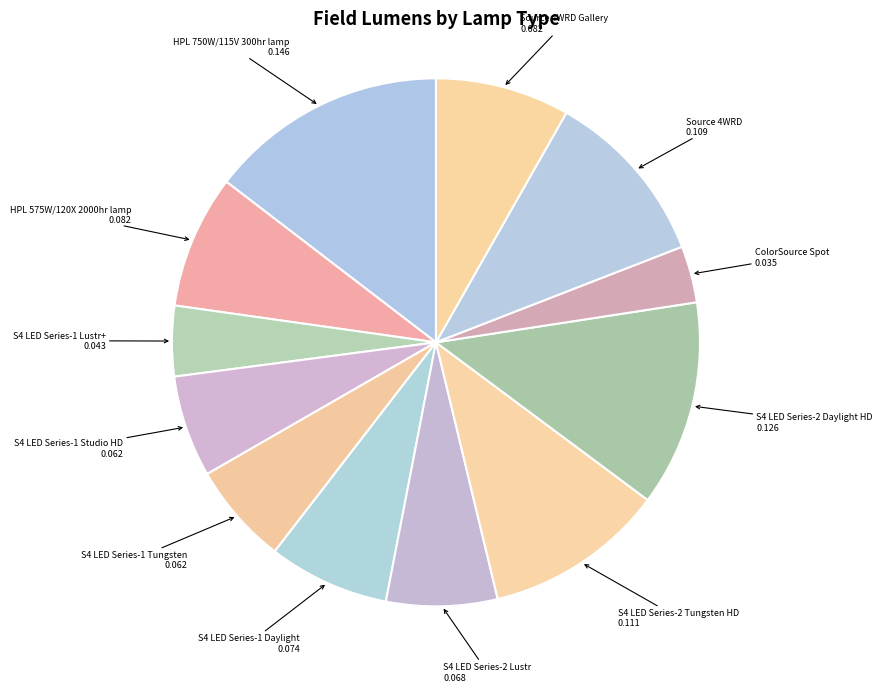

Rank the categories by value from highest to lowest.

HPL 750W/115V 300hr lamp, S4 LED Series-2 Daylight HD, S4 LED Series-2 Tungsten HD, Source 4WRD, Source 4WRD Gallery, HPL 575W/120X 2000hr lamp, S4 LED Series-1 Daylight, S4 LED Series-2 Lustr, S4 LED Series-1 Studio HD, S4 LED Series-1 Tungsten, S4 LED Series-1 Lustr+, ColorSource Spot